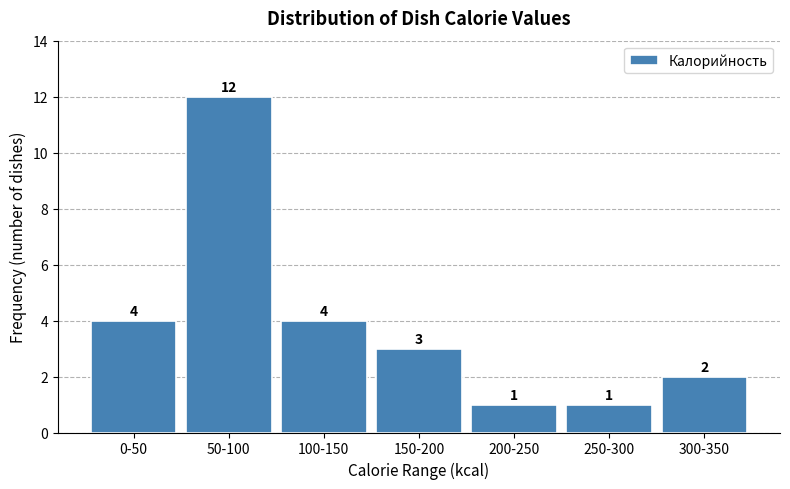

Reading left to right, what are all the values shown in this chart?

4	12	4	3	1	1	2